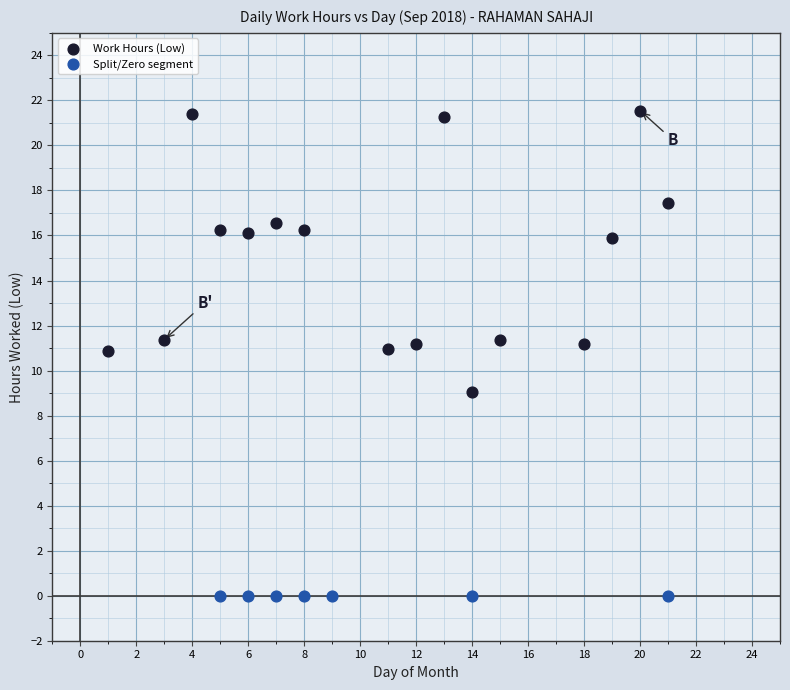

Which series contains the lowest Y value?

Split/Zero segment